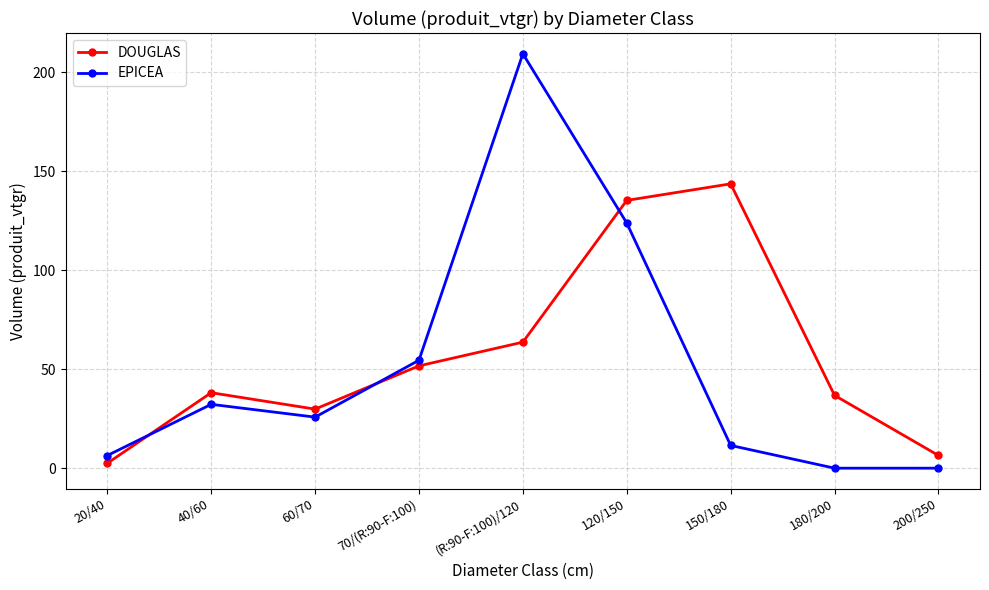

Where is EPICEA nearest to the value 104?

120/150